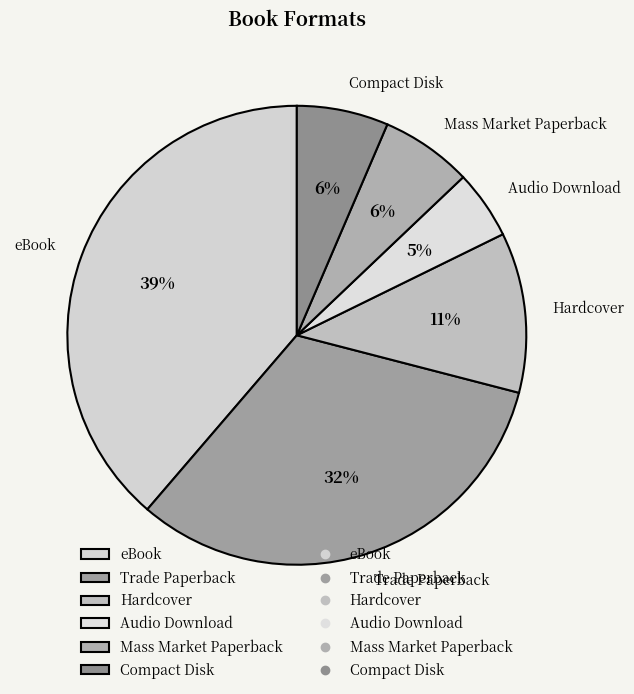

Do eBook and Compact Disk together represent more than half of the pie?

No